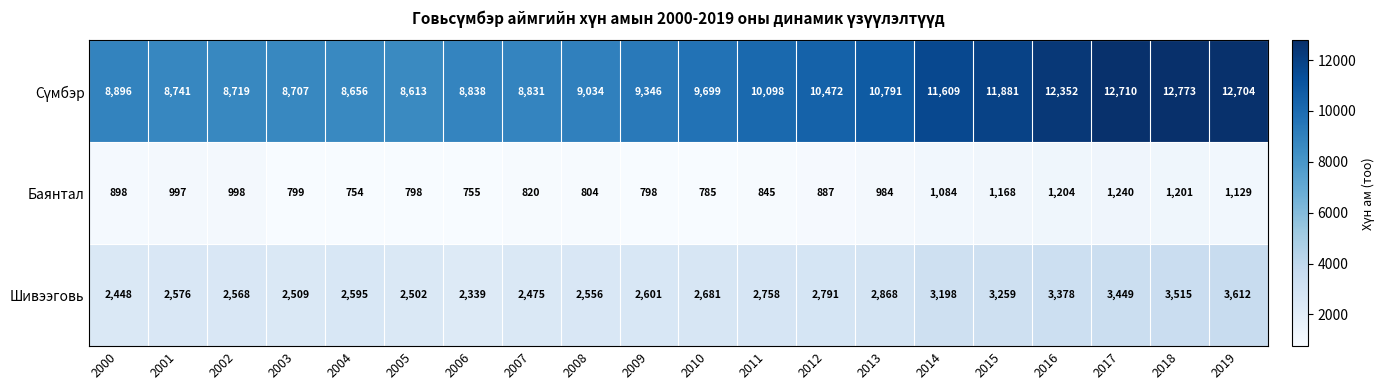

At which label is Баянтал closest to 997?

2001